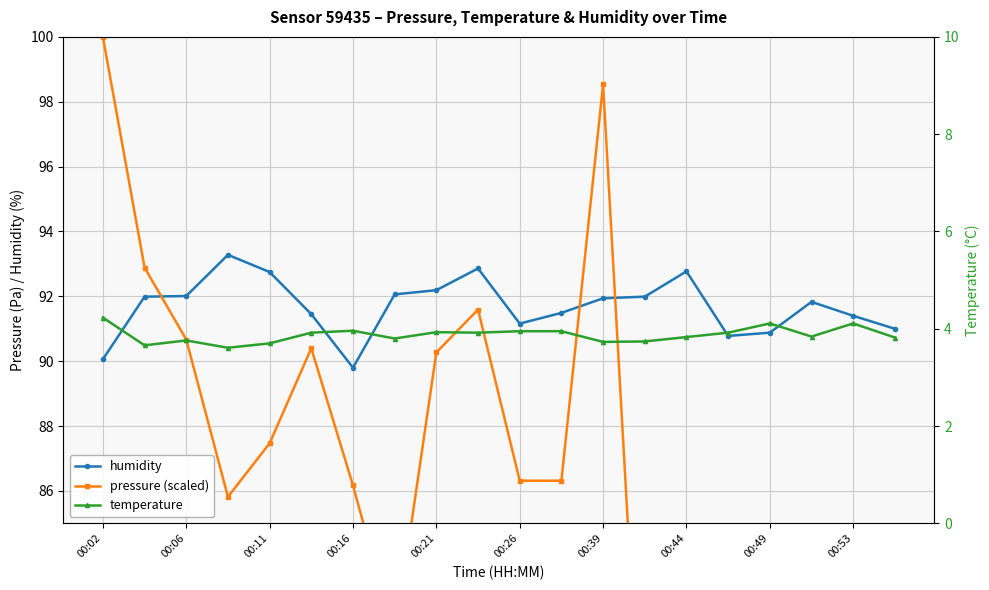

True or false: temperature and pressure (scaled) intersect in this chart.

False